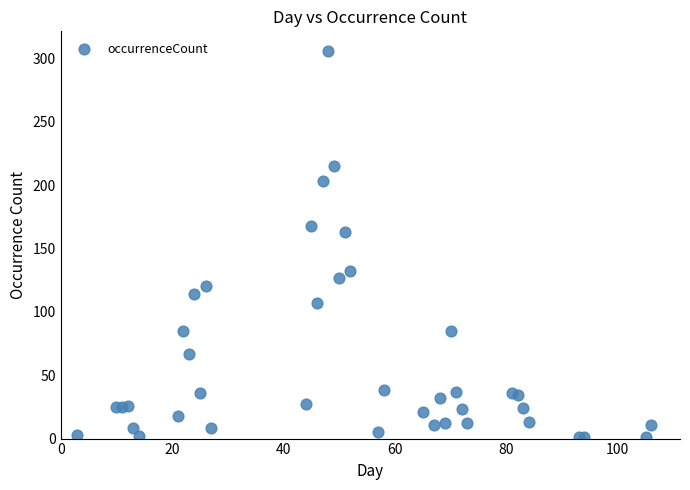

What Y value in the scatter plot is closest to 153?

163